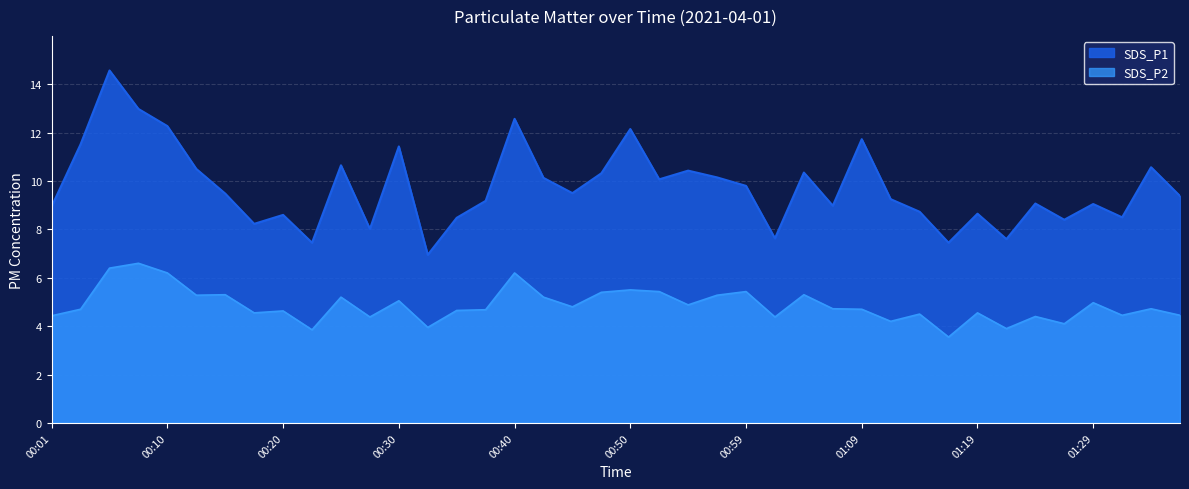

What is the average value of the SDS_P1 series?

9.7